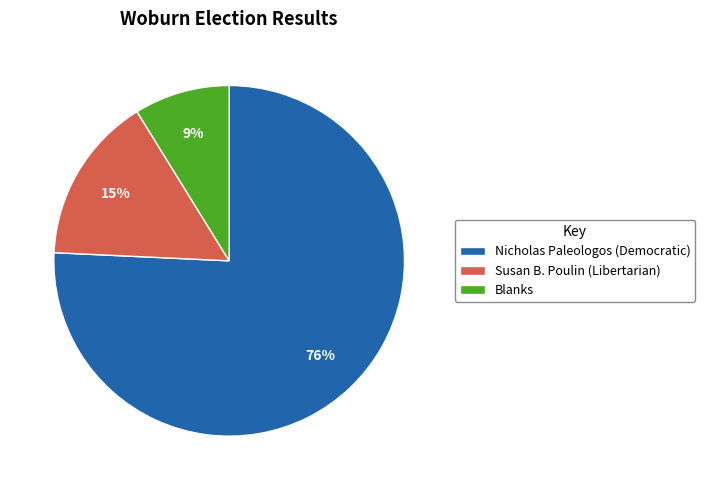

The Nicholas Paleologos (Democratic) slice represents 76% of the pie. True or false?

True